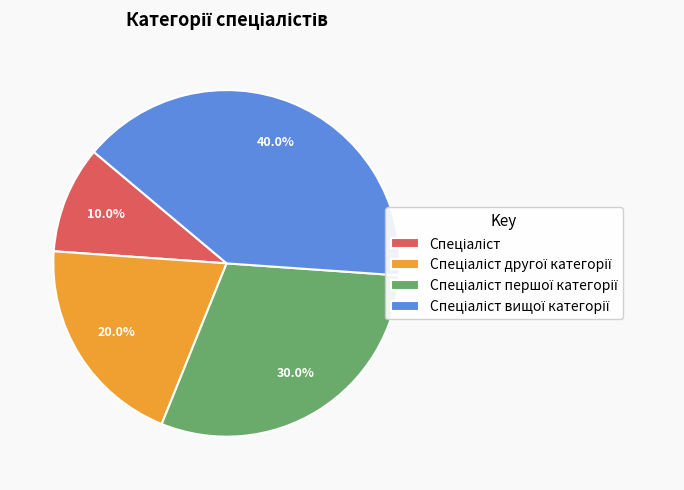

How many slices are in this pie chart?

4